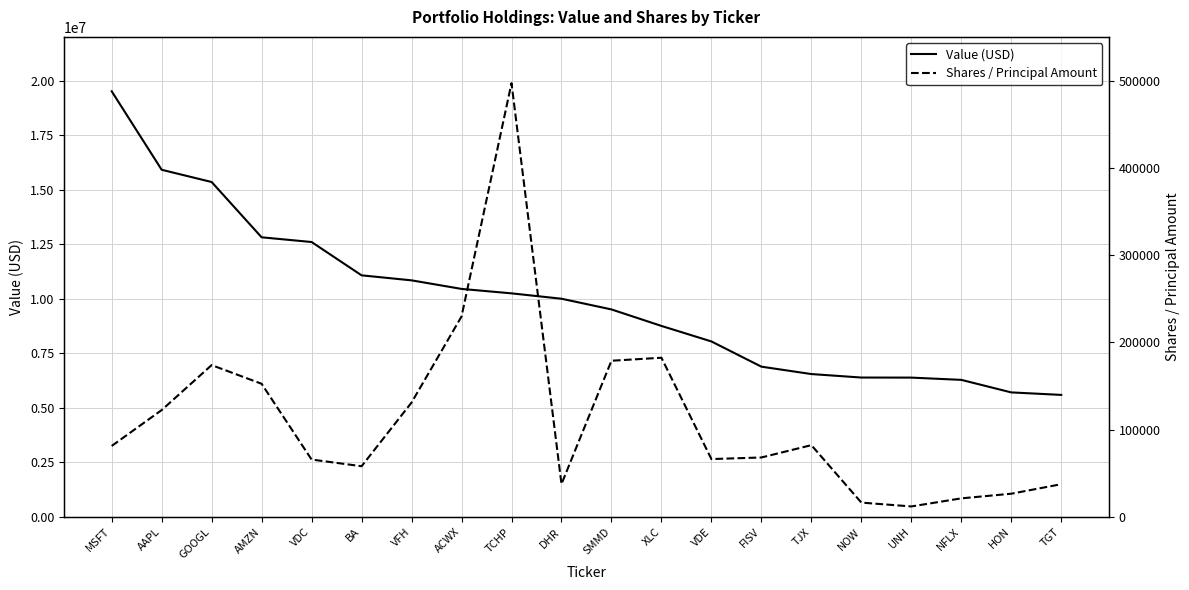

Reading left to right, what are all the values shown in this chart?

Value (USD): 19507199	15910188	15349373	12815460	12599559	11072993	10842842	10450576	10246985	10000760	9510360	8754192	8043168	6887314	6548612	6388983	6386018	6282418	5707880	5593322
Shares / Principal Amount: 81341	122452	173970	152565	65770	58129	131063	229683	496944	37679	178968	182417	66319	68144	82269	16455	12045	21305	26635	37529